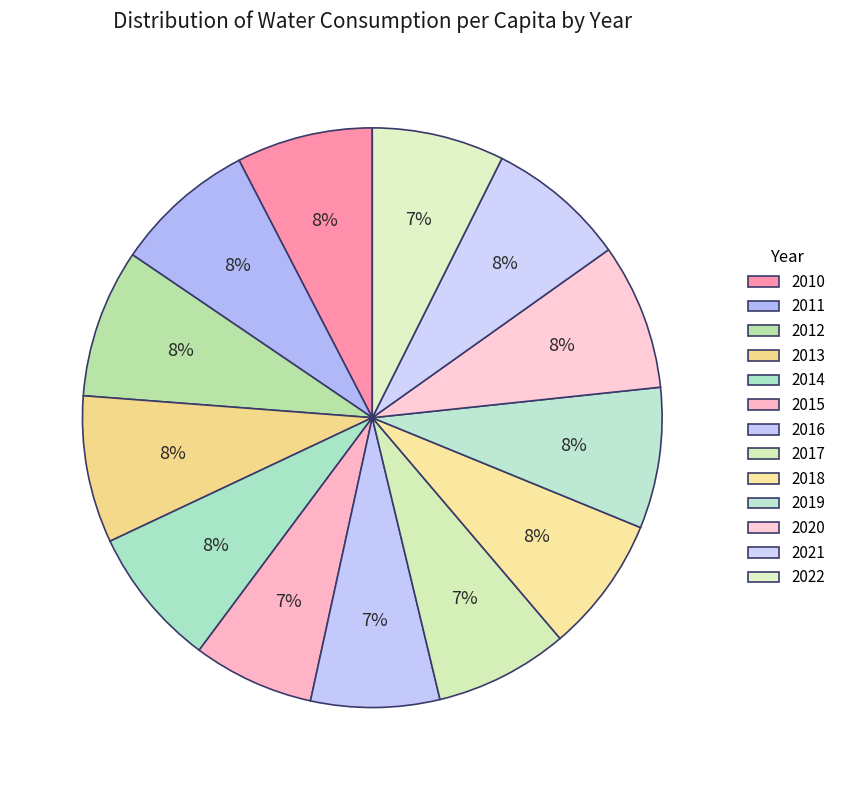

Which category has the smallest portion of the pie?

2015